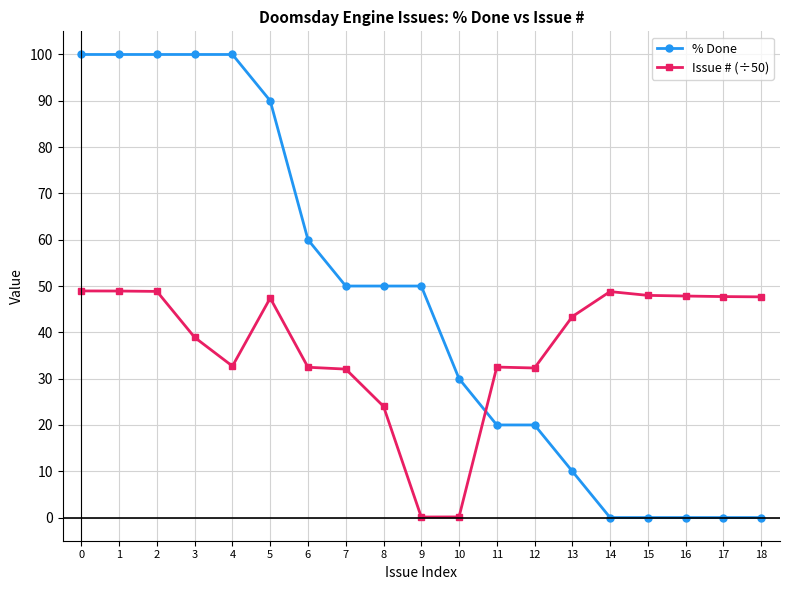

What is the maximum value shown in the chart?

100.0